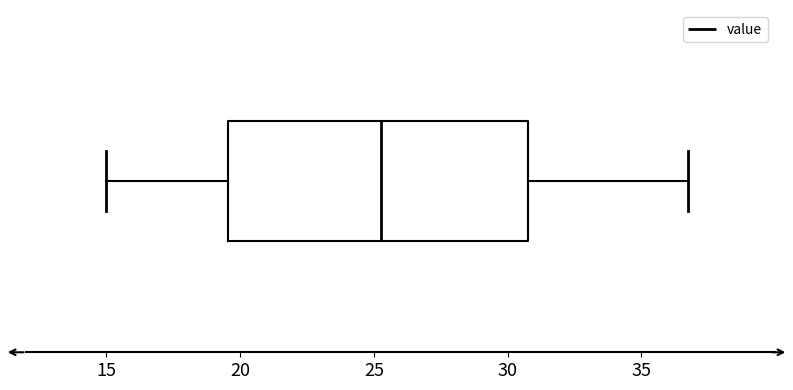

Read this box plot against the x-axis: the position of the median line, the range covered by the box, and the ends of both whiskers. The values are not printed on the chart, so give them approximately, as read against the axis.

median 25.5, box 19.5 to 31.0, whiskers 15.0 to 37.0